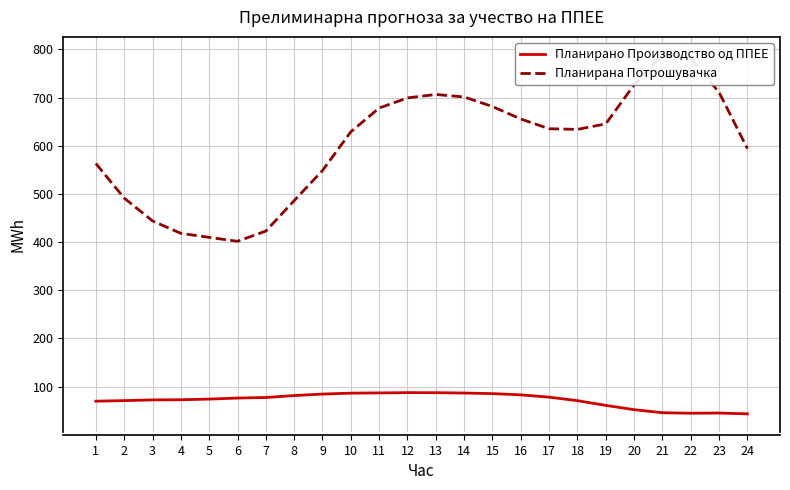

True or false: Планирана Потрошувачка has more than 2 interior local peaks.

False